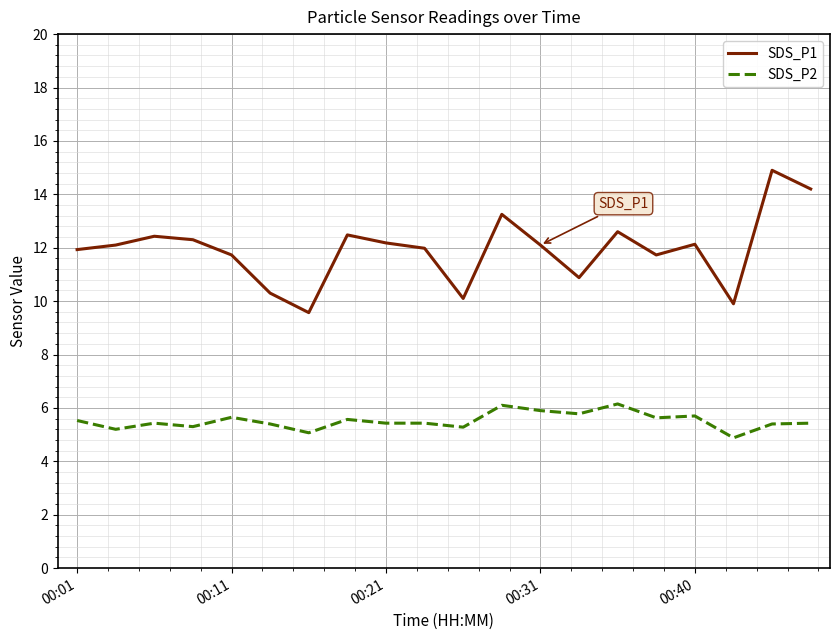

Rank the series by their maximum value, from lowest to highest.

SDS_P2, SDS_P1